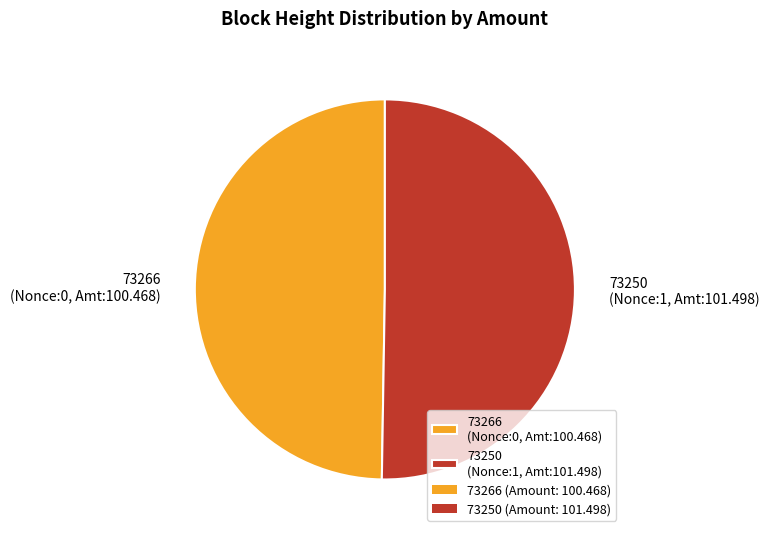

Does 73250 account for over 50% of the chart?

Yes